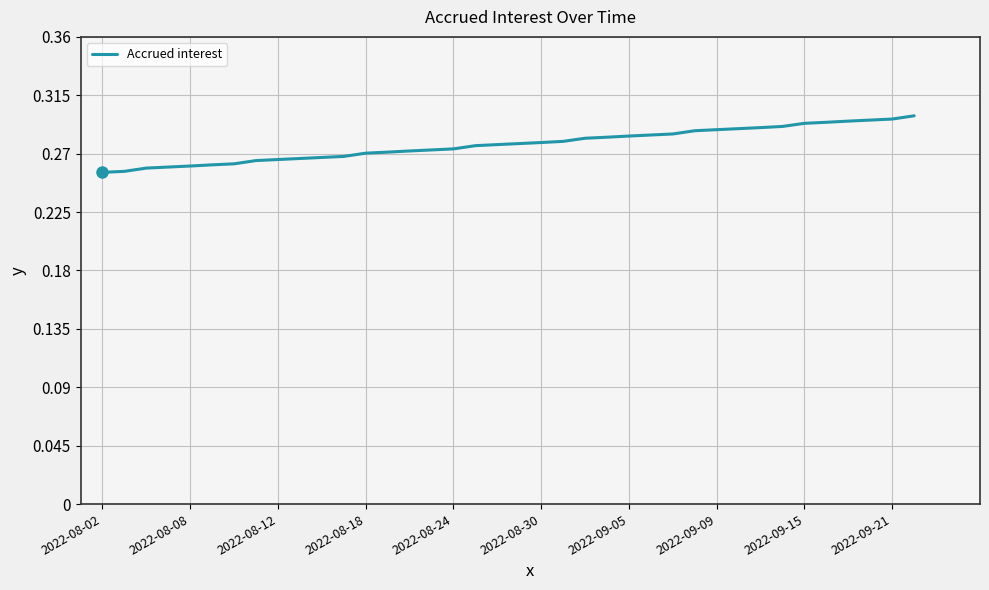

True or false: there are more than 1 points higher than both neighbors.

False